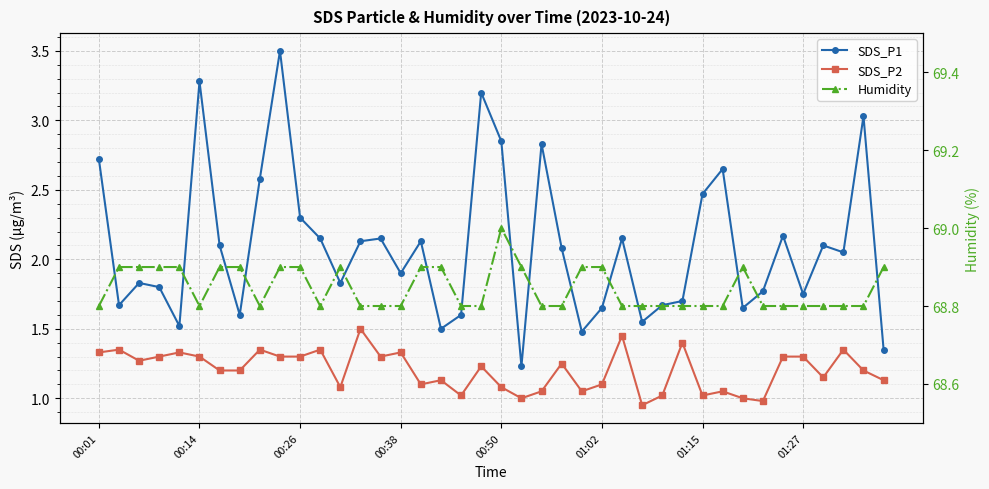

What is the difference between the Humidity values at 20 and 38?

0.2